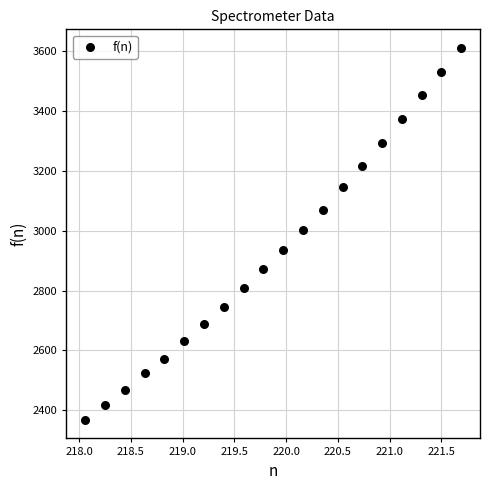

What is the range of X values (max minus min)?

3.6